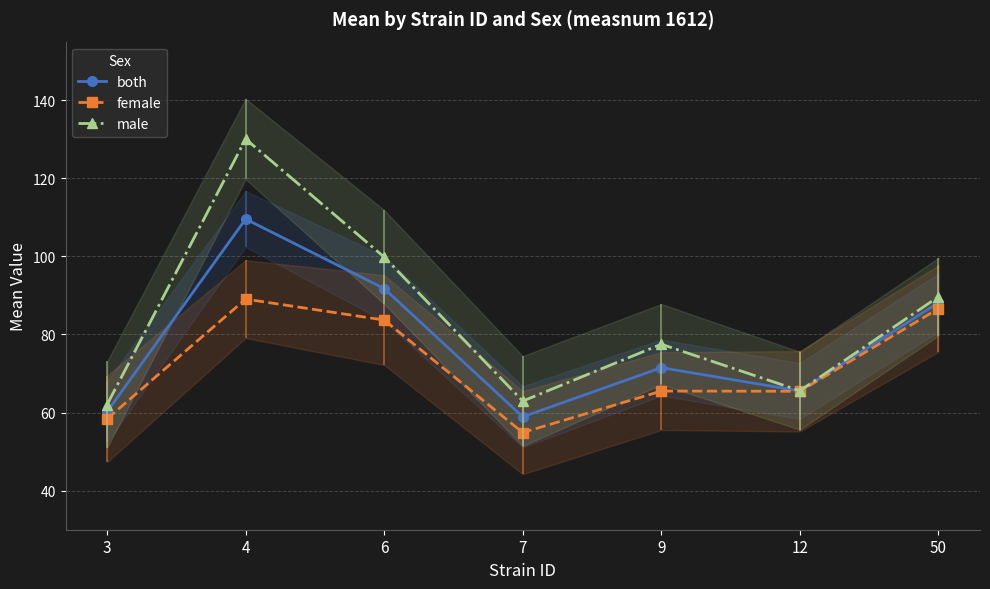

What are all the series names shown in the legend?

both, female, male